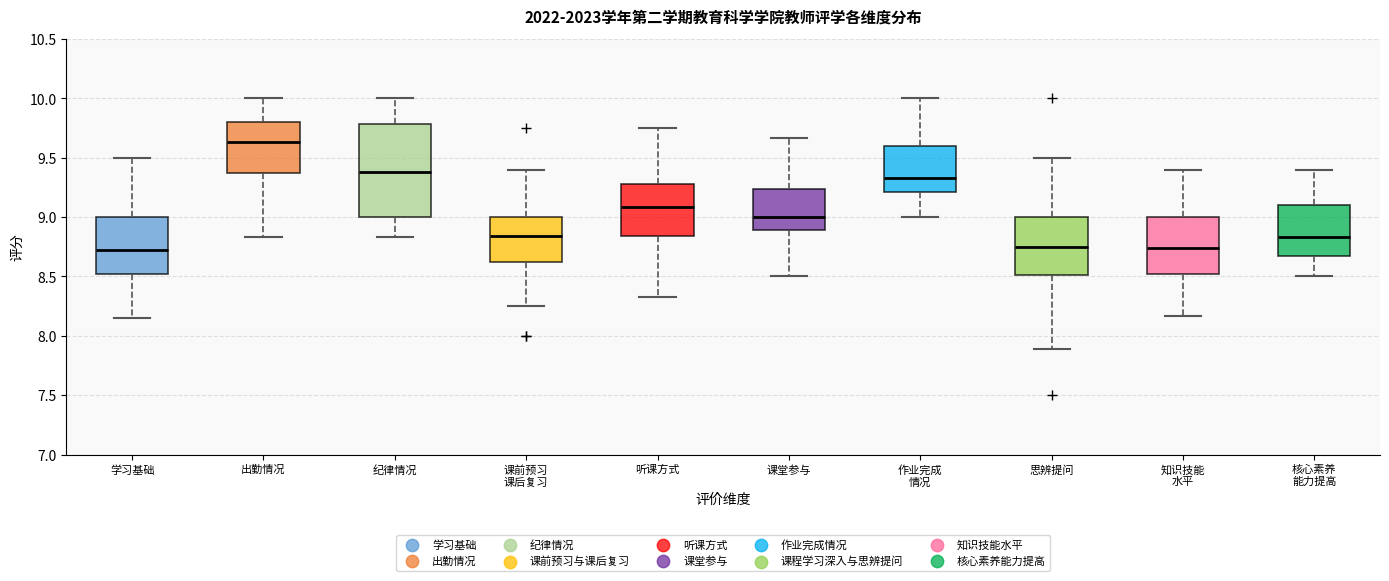

Which box is the tallest, from its lower edge to its upper edge?

纪律情况